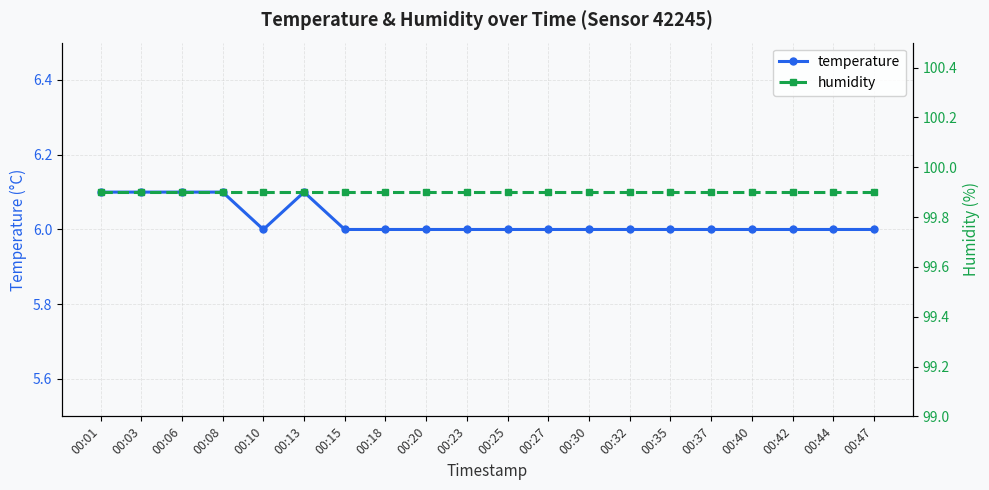

Does the chart have visible grid lines?

Yes